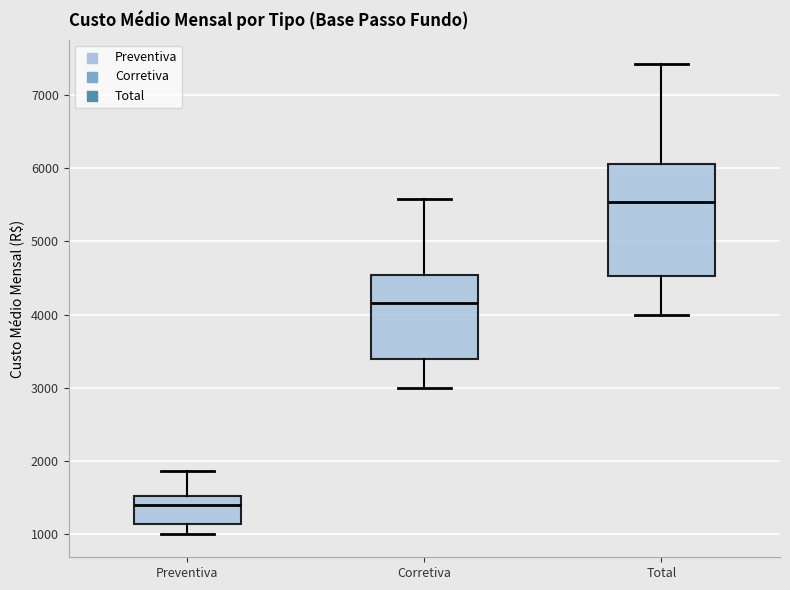

Which box has the lowest median line?

Preventiva